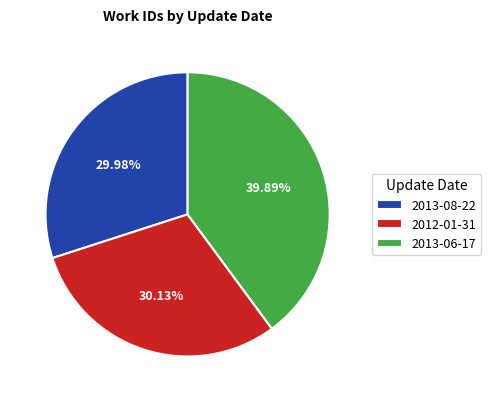

Is it true that 2013-06-17 is 45% of the pie?

False